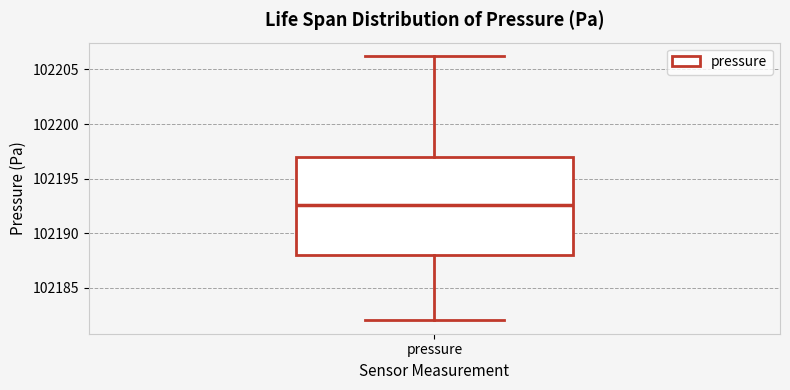

Transcribe this box plot: give where the median line is, the range the box spans, and where the two whiskers end, as read against the y-axis. The values are not printed on the chart, so give them approximately, as read against the axis.

median 102192.5, box 102188.0 to 102197.0, whiskers 102182.0 to 102206.5